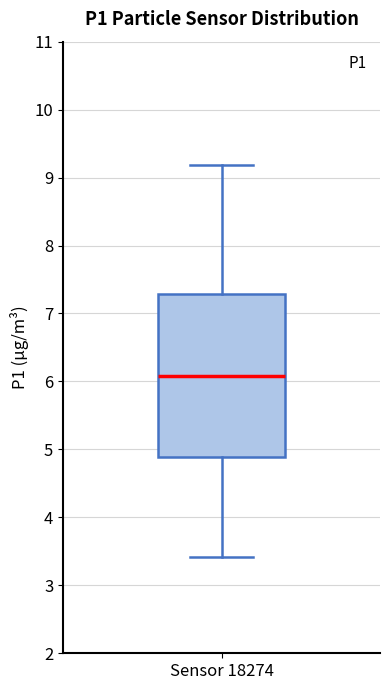

Read this box plot against the y-axis: the position of the median line, the range covered by the box, and the ends of both whiskers. The values are not printed on the chart, so give them approximately, as read against the axis.

median 6.1, box 4.9 to 7.3, whiskers 3.4 to 9.2